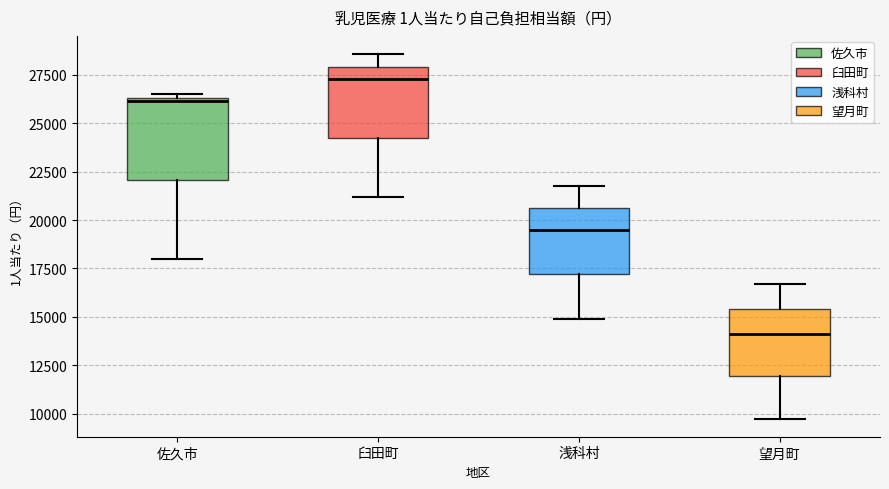

Comparing the boxes themselves (not the whiskers), which one is the tallest?

佐久市